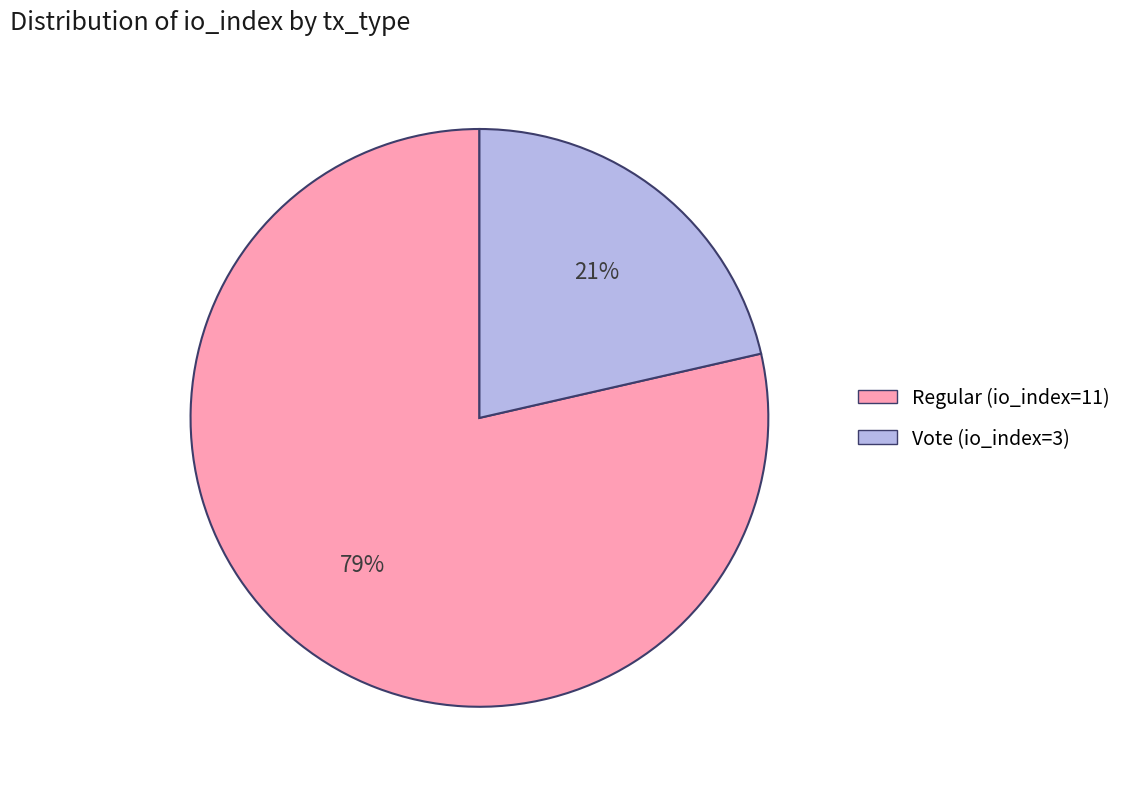

The Vote (io_index=3) slice represents 8% of the pie. True or false?

False